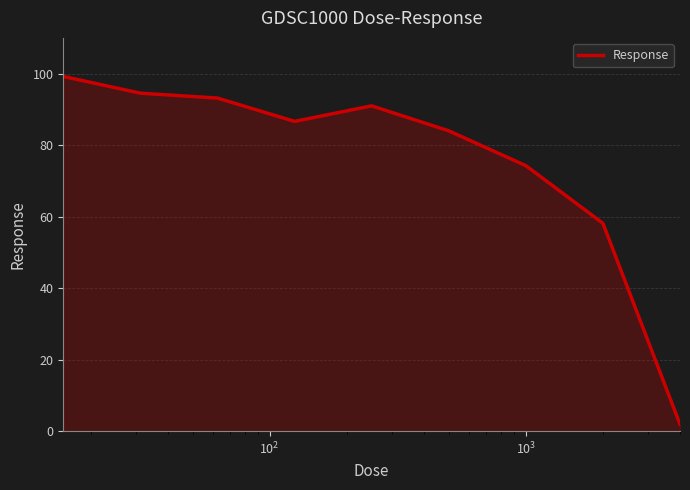

How many interior local peaks (higher than both neighbors) does the data have?

1